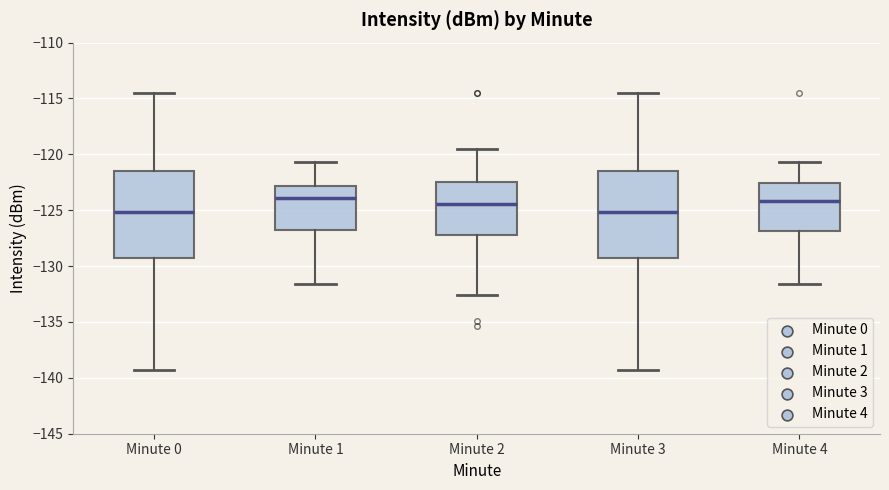

Reading left to right, transcribe this box plot: for each box, give where its median line is, the range the box spans, and where its two whiskers end, as read against the y-axis. The values are not printed on the chart, so give them approximately, as read against the axis.

Minute 0: median -125.0, box -129.5 to -121.5, whiskers -139.5 to -114.5
Minute 1: median -124.0, box -127.0 to -123.0, whiskers -131.5 to -120.5
Minute 2: median -124.5, box -127.0 to -122.5, whiskers -132.5 to -119.5
Minute 3: median -125.0, box -129.5 to -121.5, whiskers -139.5 to -114.5
Minute 4: median -124.0, box -127.0 to -122.5, whiskers -131.5 to -120.5